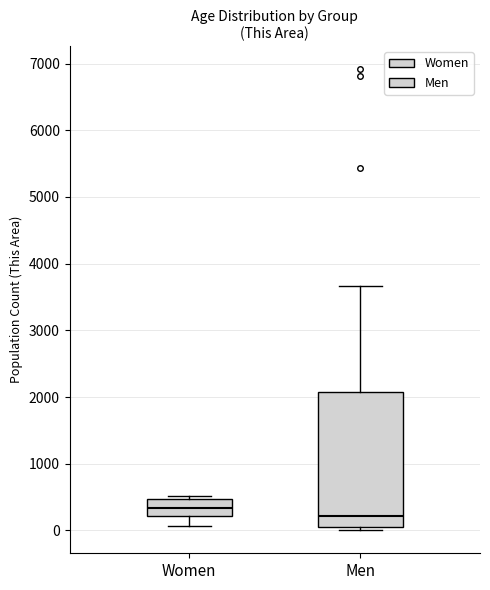

Reading left to right, read every box against the y-axis: the position of its median line, the range the box covers, and the ends of its whiskers. The values are not printed on the chart, so give them approximately, as read against the axis.

Women: median 300, box 200 to 500, whiskers 100 to 500 (just above the box's upper edge)
Men: median 200, box 100 to 2100, whiskers 0 to 3700